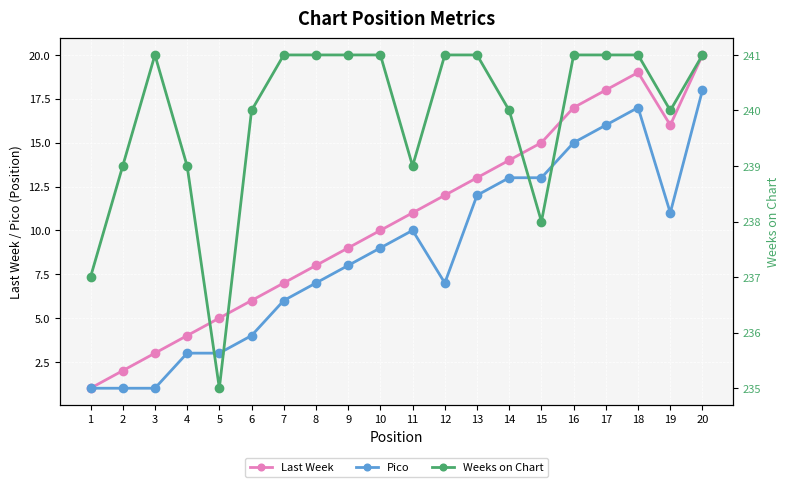

The Pico series shows 2 at 12. True or false?

False